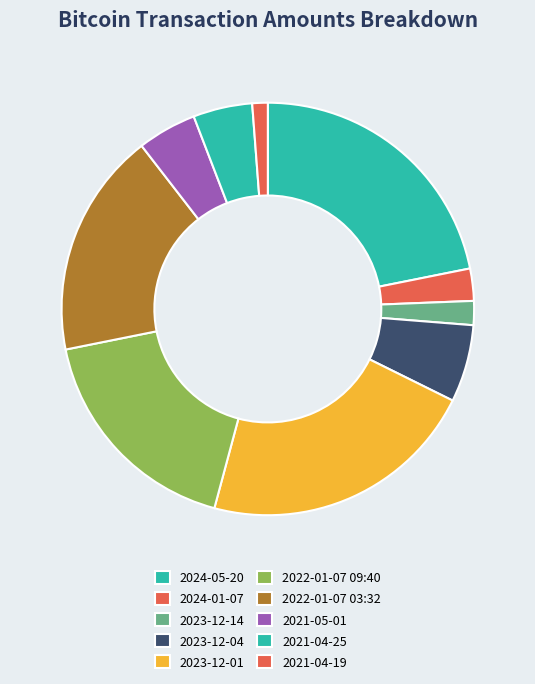

To the nearest percent, what portion does 2023-12-14 represent?

2%